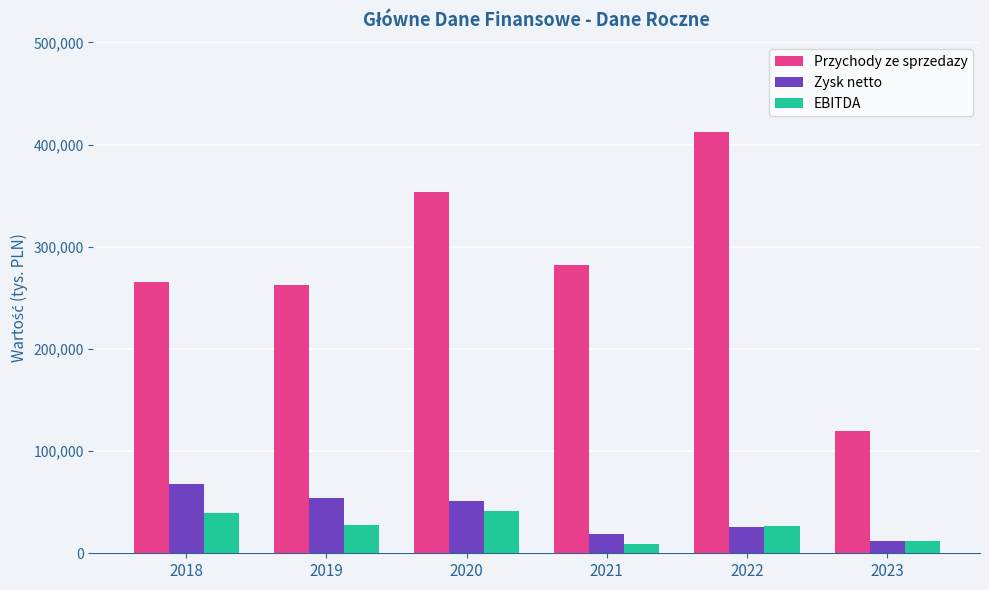

Is the value of Przychody ze sprzedazy at 2023 greater than the value of Zysk netto at 2023?

Yes